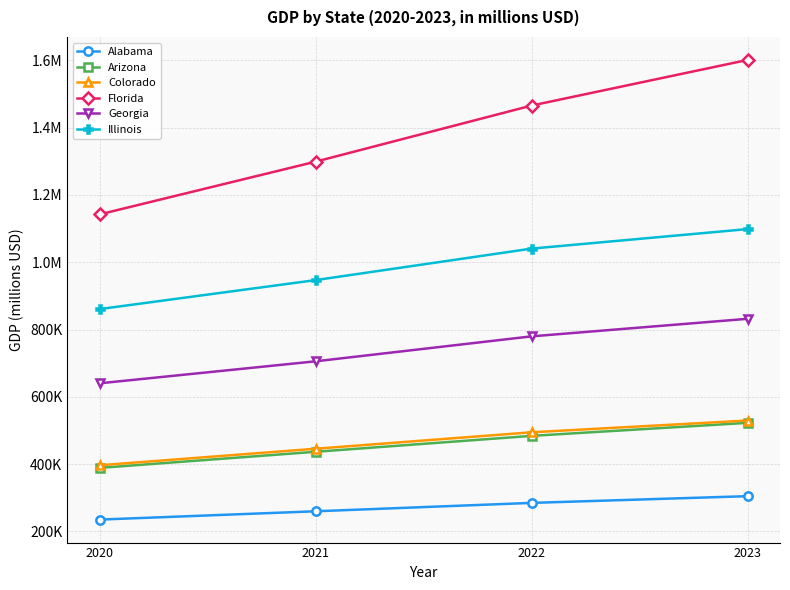

What is the sum of the Arizona values at 2023 and 2021?

959545.8